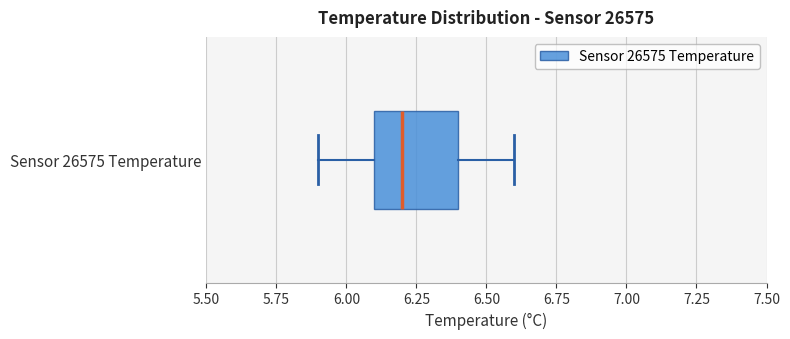

Transcribe this box plot: give where the median line is, the range the box spans, and where the two whiskers end, as read against the x-axis. The values are not printed on the chart, so give them approximately, as read against the axis.

median 6.2, box 6.1 to 6.4, whiskers 5.9 to 6.6